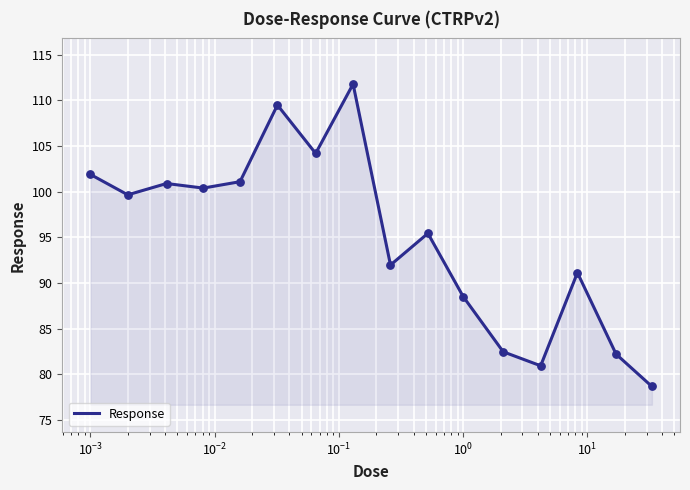

What is the minimum value shown in the chart?

78.7